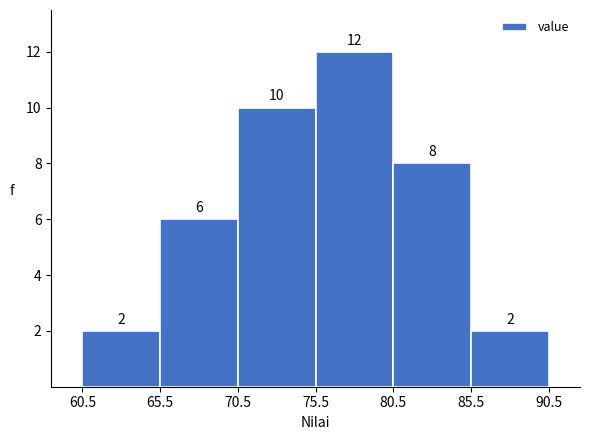

Which range on the x-axis has the tallest bar?

75.5 to 80.5